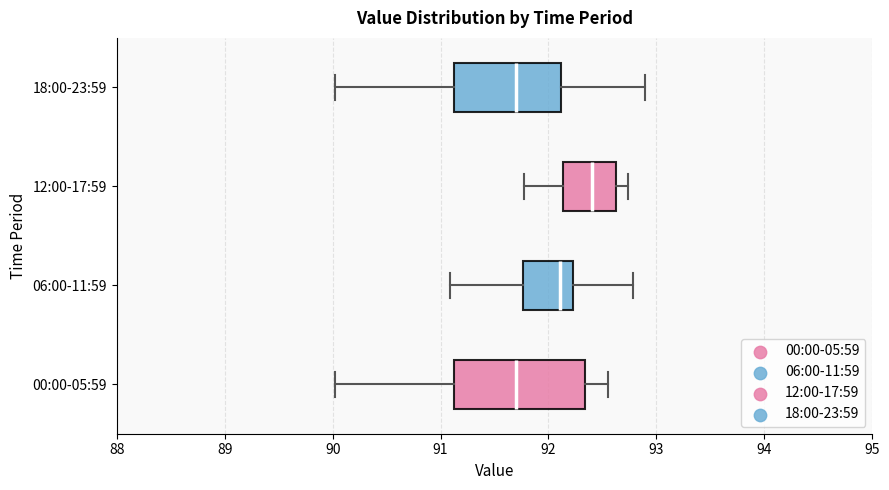

Reading bottom to top, read every box against the x-axis: the position of its median line, the range the box covers, and the ends of its whiskers. The values are not printed on the chart, so give them approximately, as read against the axis.

00:00-05:59: median 91.7, box 91.1 to 92.3, whiskers 90.0 to 92.6
06:00-11:59: median 92.1, box 91.8 to 92.2, whiskers 91.1 to 92.8
12:00-17:59: median 92.4, box 92.1 to 92.6, whiskers 91.8 to 92.7
18:00-23:59: median 91.7, box 91.1 to 92.1, whiskers 90.0 to 92.9